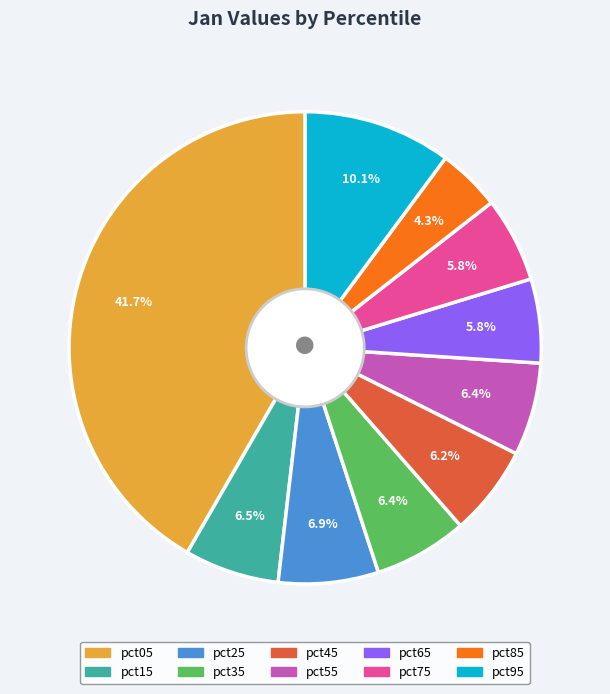

To the nearest percent, what portion does pct95 represent?

10%